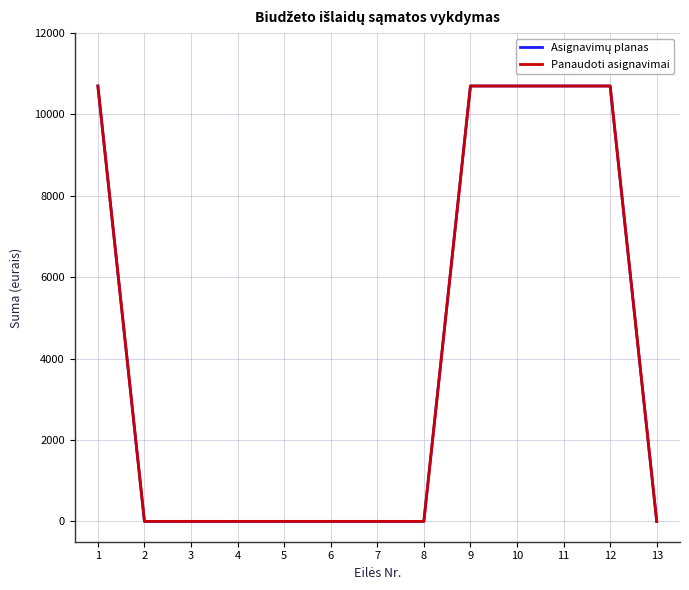

Does the chart display data point markers on the line(s)?

No